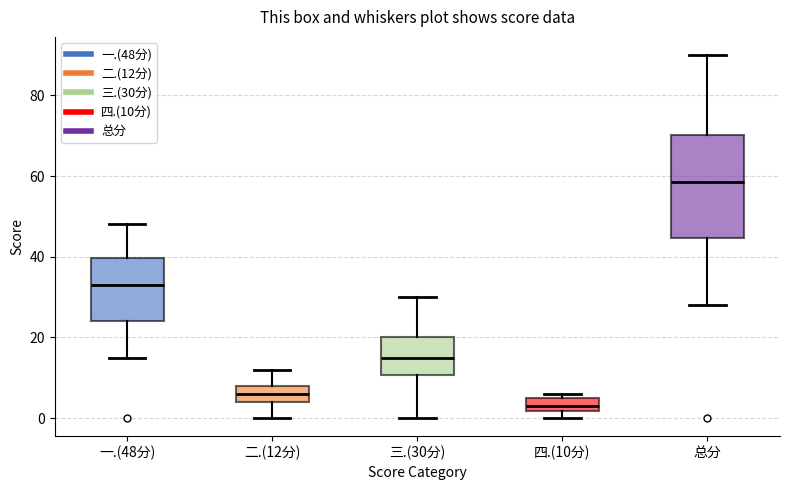

Reading left to right, transcribe this box plot: for each box, give where its median line is, the range the box spans, and where its two whiskers end, as read against the y-axis. The values are not printed on the chart, so give them approximately, as read against the axis.

一.(48分): median 34, box 24 to 40, whiskers 16 to 48
二.(12分): median 6, box 4 to 8, whiskers 0 to 12
三.(30分): median 16, box 10 to 20, whiskers 0 to 30
四.(10分): median 4, box 2 to 6, whiskers 0 to 6 (just above the box's upper edge)
总分: median 58, box 44 to 70, whiskers 28 to 90